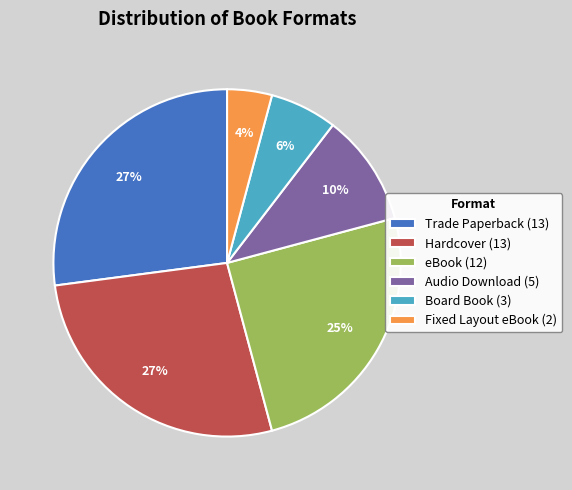

Count the number of slices in the pie.

6